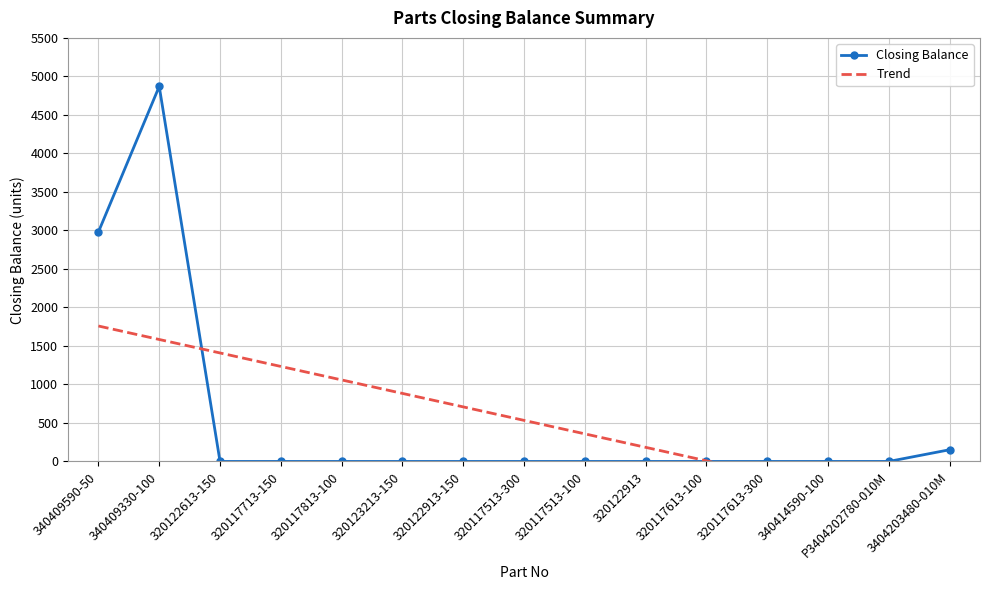

What is the spread (max minus min) of values at 340414590-100?

341.8